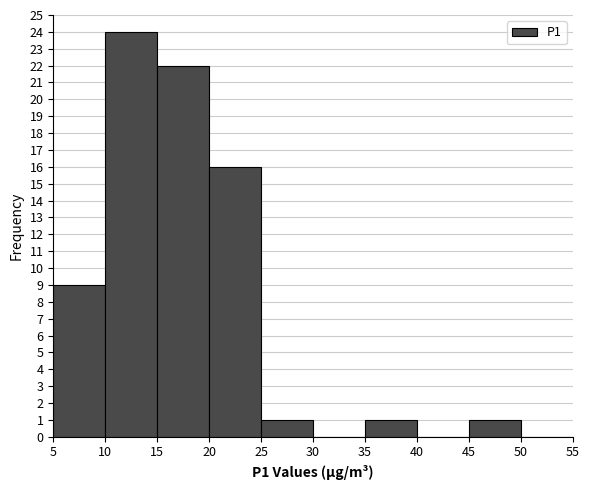

Over which range of the x-axis is the bar tallest?

10 to 15